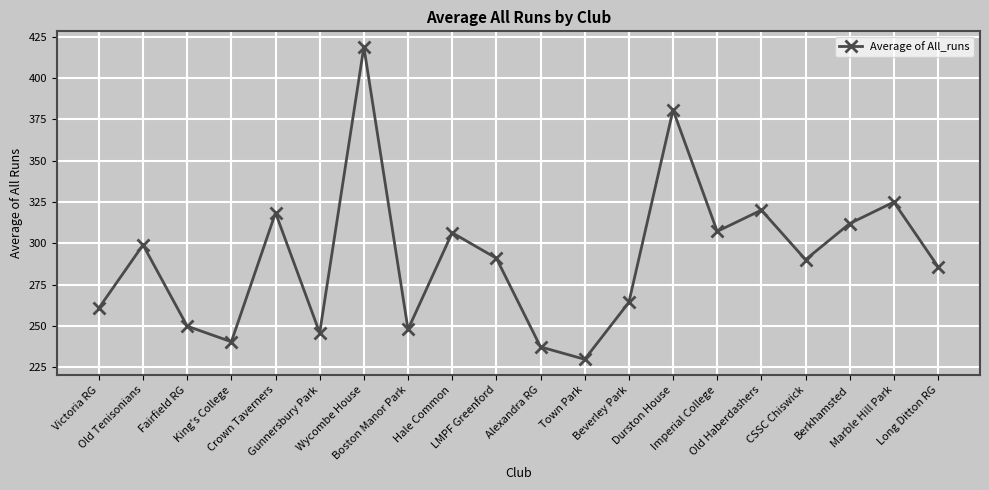

What is the change in value from Hale Common to Durston House?

+74.4